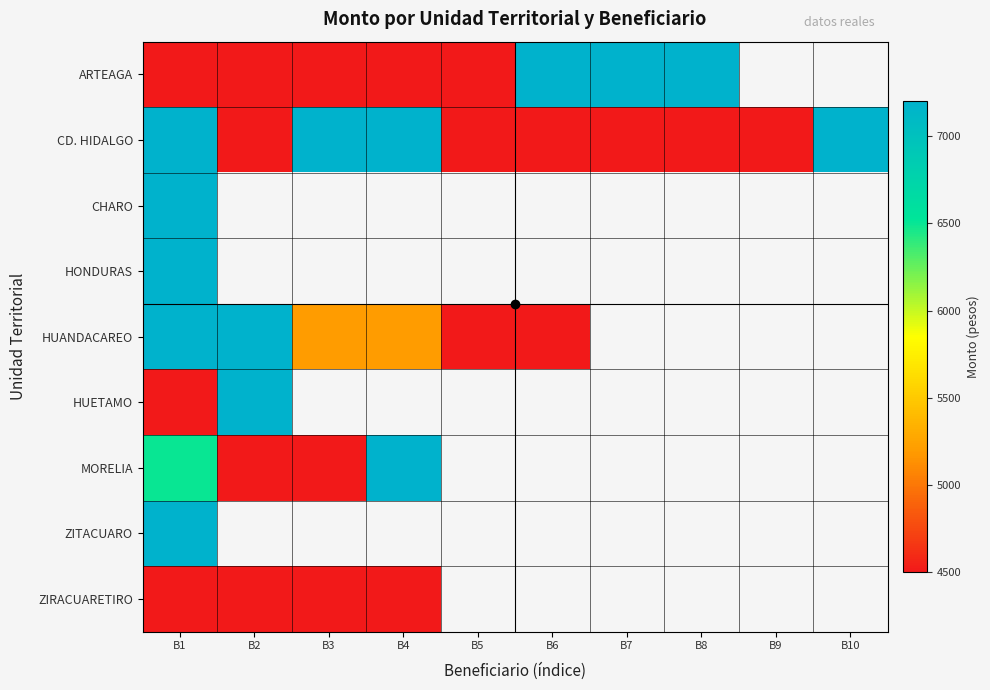

What is the sum of the CD. HIDALGO values at B7 and B3?

11700.0